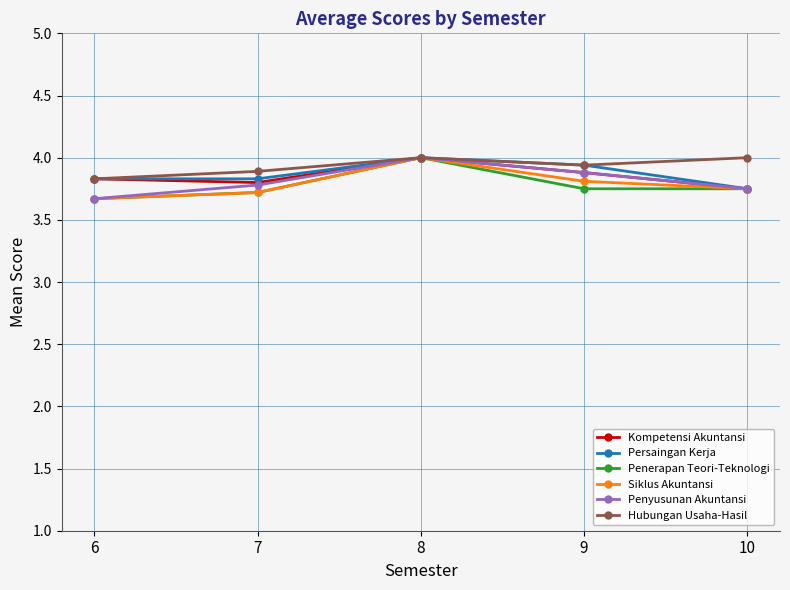

The Siklus Akuntansi series shows 6.7 at 9. True or false?

False